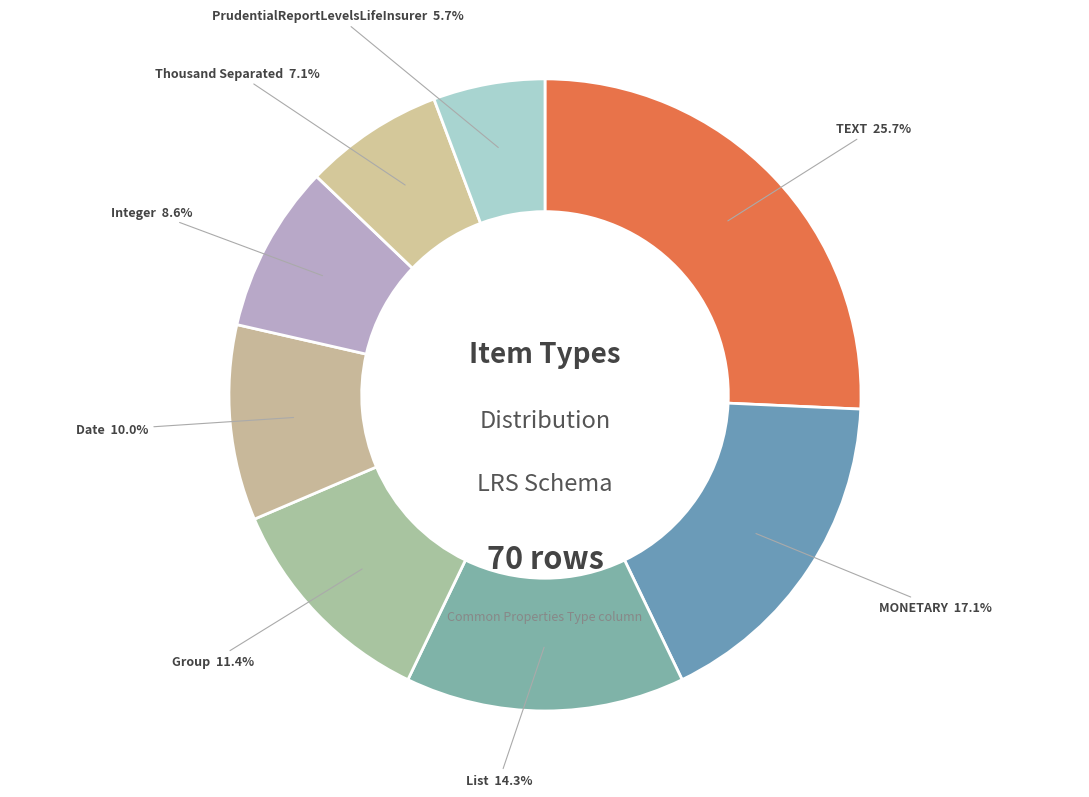

What is the largest slice in the pie chart?

TEXT